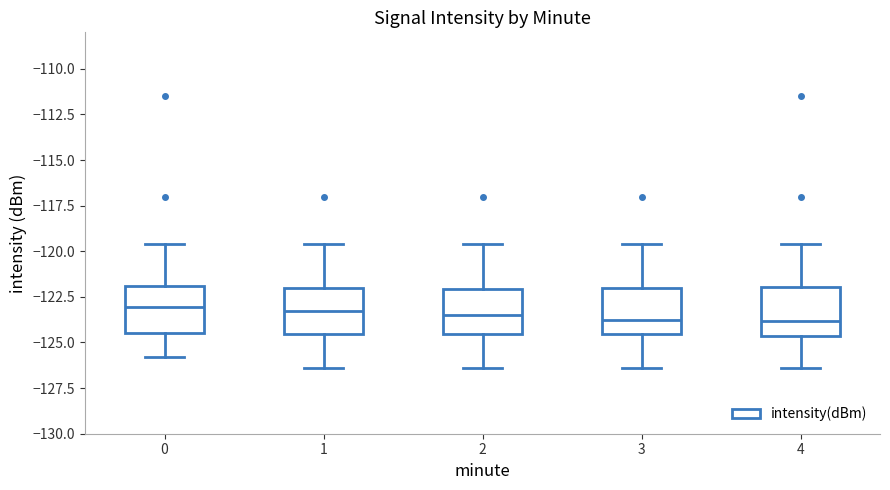

Reading left to right, read every box against the y-axis: the position of its median line, the range the box covers, and the ends of its whiskers. The values are not printed on the chart, so give them approximately, as read against the axis.

0: median -123.0, box -124.5 to -122.0, whiskers -126.0 to -119.5
1: median -123.5, box -124.5 to -122.0, whiskers -126.5 to -119.5
2: median -123.5, box -124.5 to -122.0, whiskers -126.5 to -119.5
3: median -124.0, box -124.5 to -122.0, whiskers -126.5 to -119.5
4: median -124.0, box -124.5 to -122.0, whiskers -126.5 to -119.5